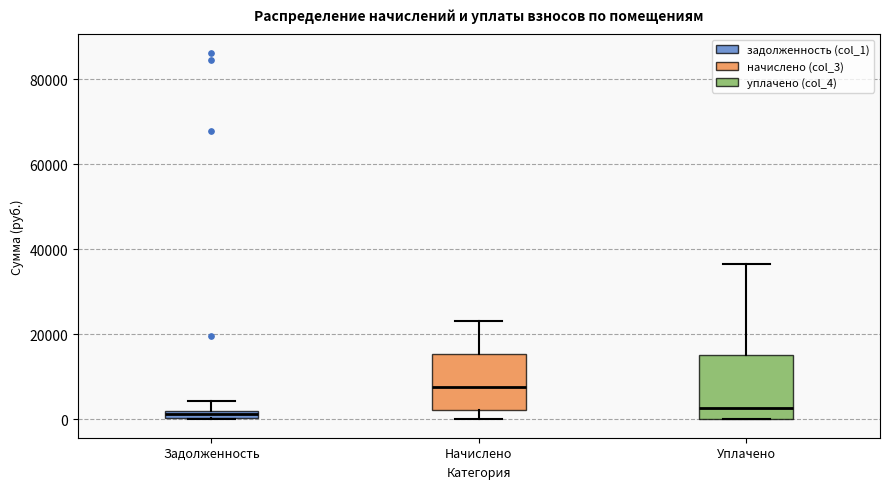

Where is the upper edge of the box for Задолженность on the y-axis? The values are not printed on the chart, so give them approximately, as read against the axis.

2000